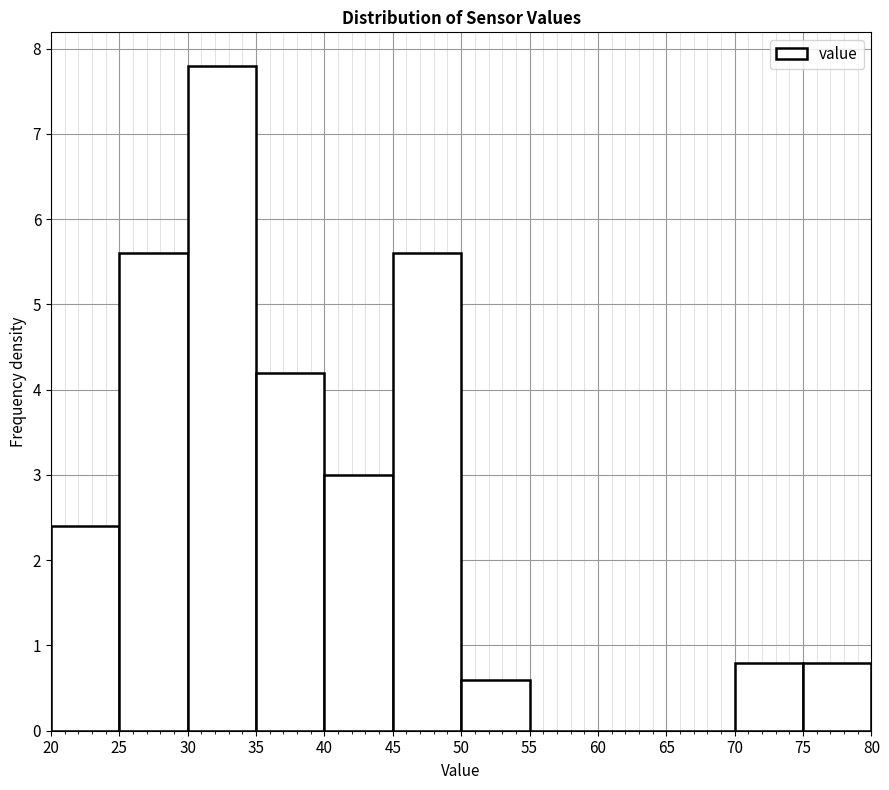

Reading left to right, transcribe this chart: for each bar, give the range it covers on the x-axis and its height. The values are not printed on the chart, so give them approximately, as read against the axis.

20 to 25: 2.4
25 to 30: 5.6
30 to 35: 7.8
35 to 40: 4.2
40 to 45: 3.0
45 to 50: 5.6
50 to 55: 0.6
55 to 60: 0
60 to 65: 0
65 to 70: 0
70 to 75: 0.8
75 to 80: 0.8